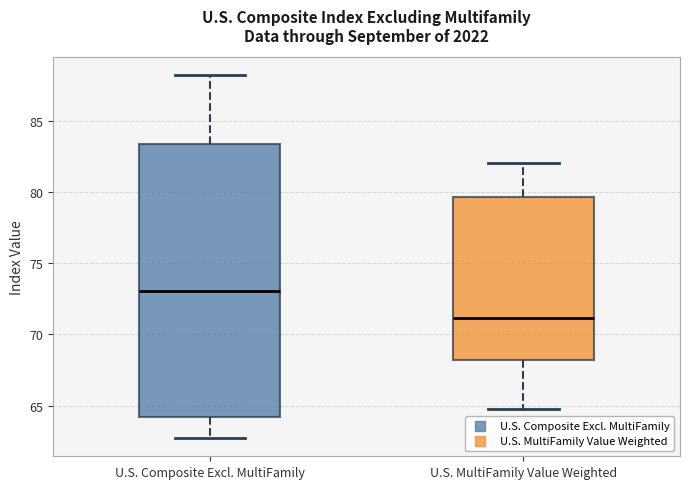

Reading left to right, transcribe this box plot: for each box, give where its median line is, the range the box spans, and where its two whiskers end, as read against the y-axis. The values are not printed on the chart, so give them approximately, as read against the axis.

U.S. Composite Excl. MultiFamily: median 73.0, box 64.0 to 83.5, whiskers 62.5 to 88.0
U.S. MultiFamily Value Weighted: median 71.0, box 68.0 to 79.5, whiskers 65.0 to 82.0